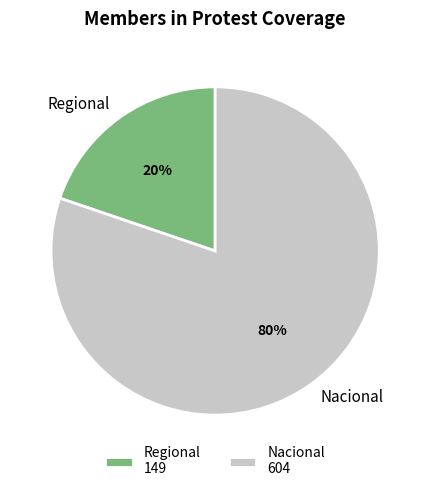

To the nearest percent, what is the difference between the Regional and Nacional slice percentages?

60%